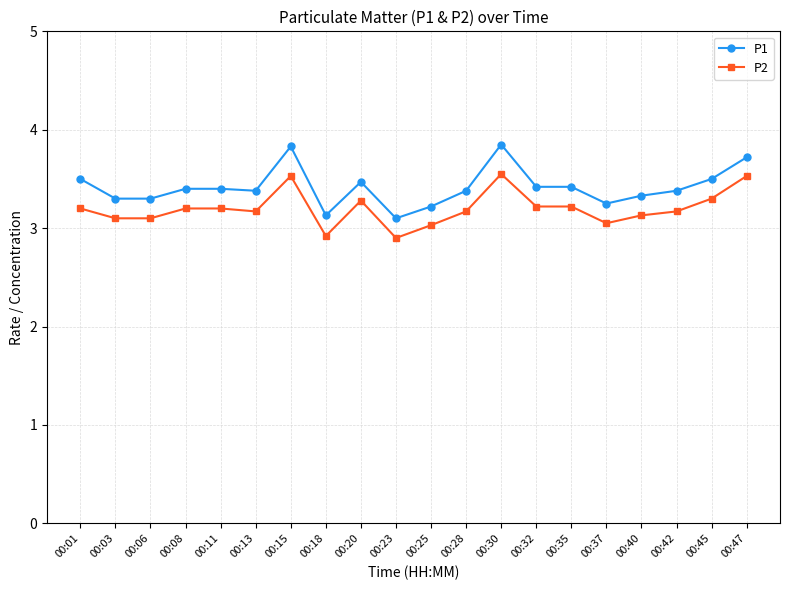

What is the difference between the highest and lowest values at 00:35?

0.2